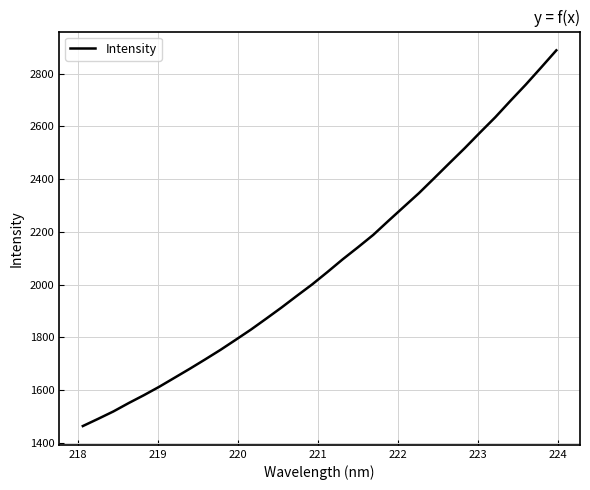

Count the number of data series in this chart.

1